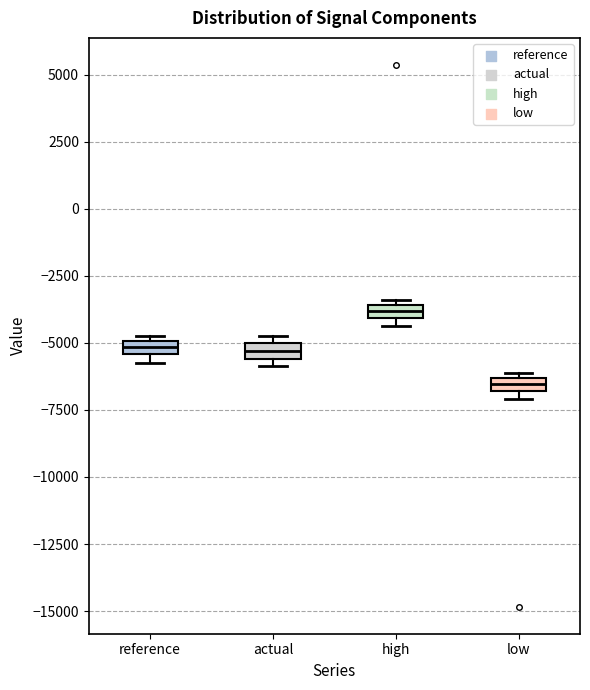

Which box's median line is the lowest?

low